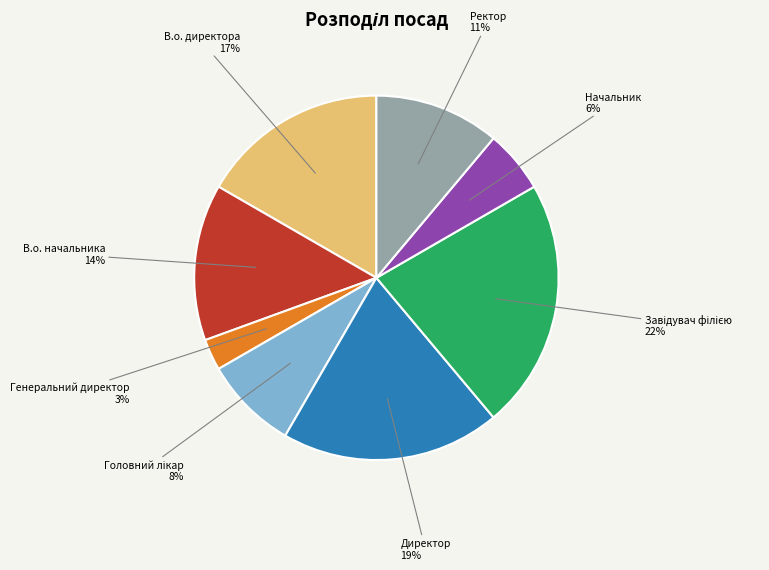

Which slice is the smallest?

Генеральний директор